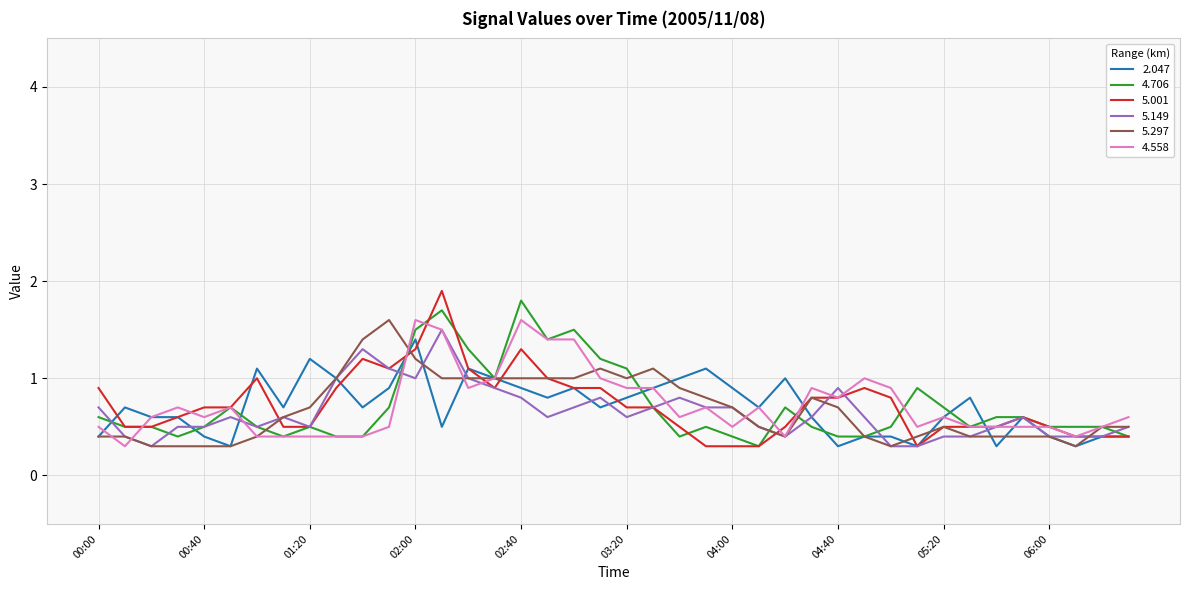

Reading left to right, extract all data points from this chart.

2.047: 0.4	0.7	0.6	0.6	0.4	0.3	1.1	0.7	1.2	1.0	0.7	0.9	1.4	0.5	1.1	1.0	0.9	0.8	0.9	0.7	0.8	0.9	1.0	1.1	0.9	0.7	1.0	0.6	0.3	0.4	0.4	0.3	0.6	0.8	0.3	0.6	0.4	0.3	0.4	0.4
4.706: 0.6	0.5	0.5	0.4	0.5	0.7	0.5	0.4	0.5	0.4	0.4	0.7	1.5	1.7	1.3	1.0	1.8	1.4	1.5	1.2	1.1	0.7	0.4	0.5	0.4	0.3	0.7	0.5	0.4	0.4	0.5	0.9	0.7	0.5	0.6	0.6	0.5	0.5	0.5	0.4
5.001: 0.9	0.5	0.5	0.6	0.7	0.7	1.0	0.5	0.5	0.9	1.2	1.1	1.3	1.9	1.1	0.9	1.3	1.0	0.9	0.9	0.7	0.7	0.5	0.3	0.3	0.3	0.5	0.8	0.8	0.9	0.8	0.3	0.5	0.5	0.5	0.6	0.5	0.4	0.4	0.4
5.149: 0.7	0.4	0.3	0.5	0.5	0.6	0.5	0.6	0.5	1.0	1.3	1.1	1.0	1.5	1.0	0.9	0.8	0.6	0.7	0.8	0.6	0.7	0.8	0.7	0.7	0.5	0.4	0.6	0.9	0.6	0.3	0.3	0.4	0.4	0.5	0.6	0.4	0.4	0.4	0.5
5.297: 0.4	0.4	0.3	0.3	0.3	0.3	0.4	0.6	0.7	1.0	1.4	1.6	1.2	1.0	1.0	1.0	1.0	1.0	1.0	1.1	1.0	1.1	0.9	0.8	0.7	0.5	0.4	0.8	0.7	0.4	0.3	0.4	0.5	0.4	0.4	0.4	0.4	0.3	0.5	0.5
4.558: 0.5	0.3	0.6	0.7	0.6	0.7	0.4	0.4	0.4	0.4	0.4	0.5	1.6	1.5	0.9	1.0	1.6	1.4	1.4	1.0	0.9	0.9	0.6	0.7	0.5	0.7	0.4	0.9	0.8	1.0	0.9	0.5	0.6	0.5	0.5	0.5	0.5	0.4	0.5	0.6